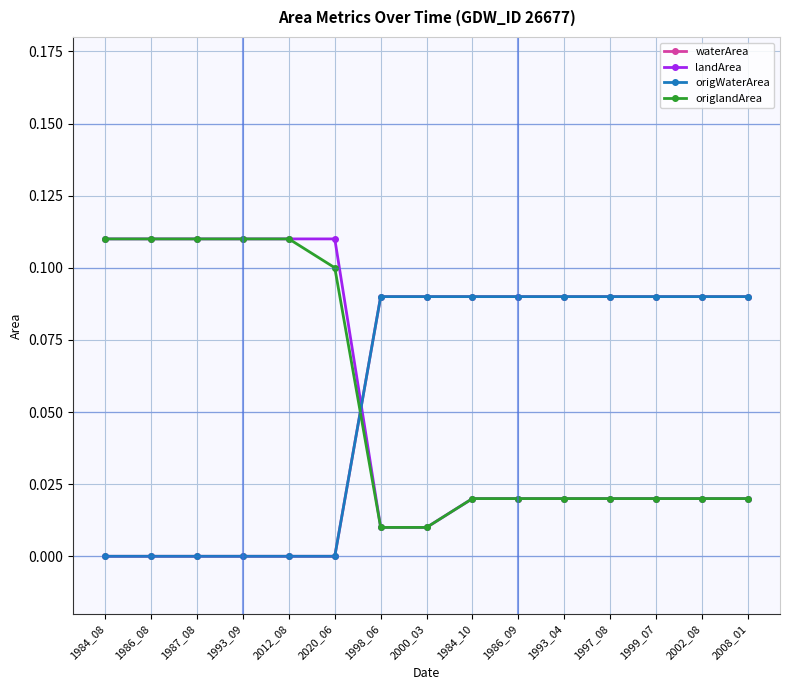

What is the difference between the highest and lowest values at 2000_03?

0.1